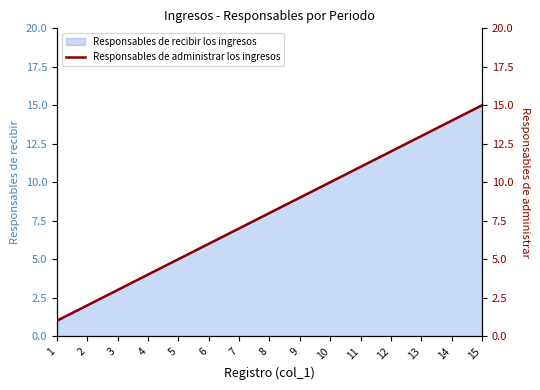

Which category has the highest value in the Responsables de recibir los ingresos series?

15